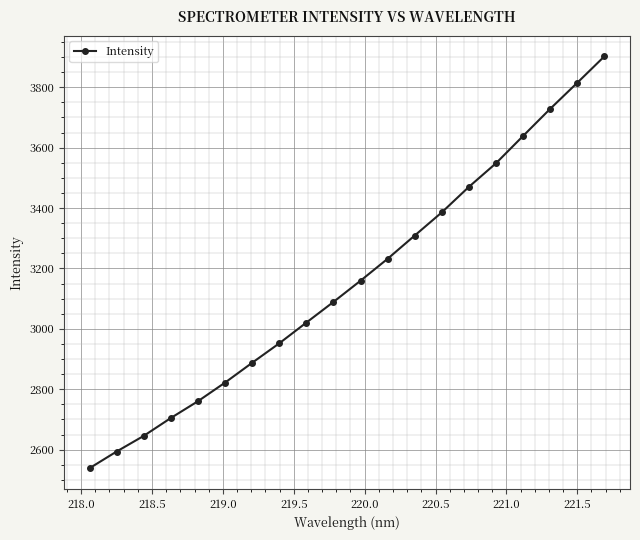

What is the value of the 12th point from the left?

3232.0